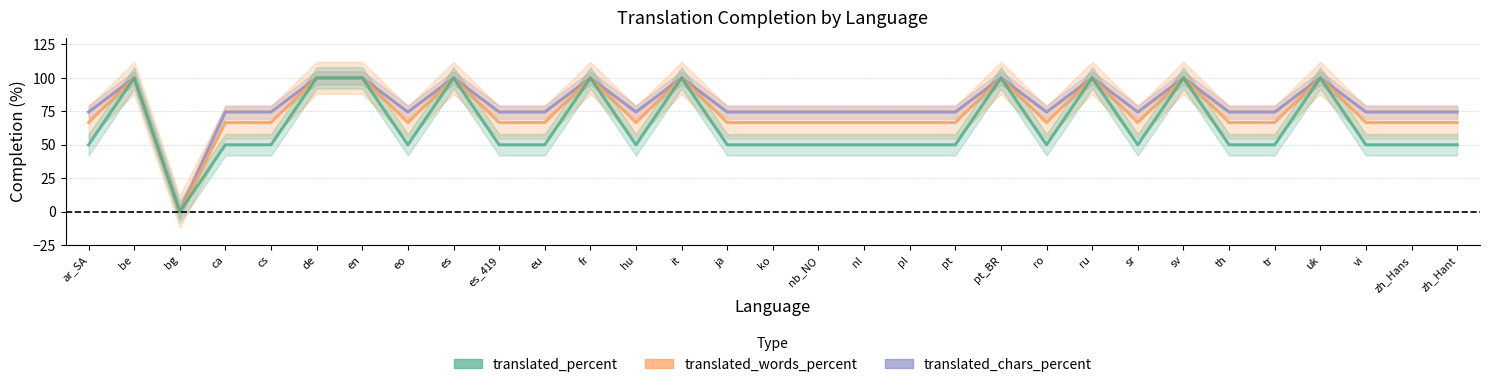

Is it true that translated_chars_percent equals 74.5 at nl?

True